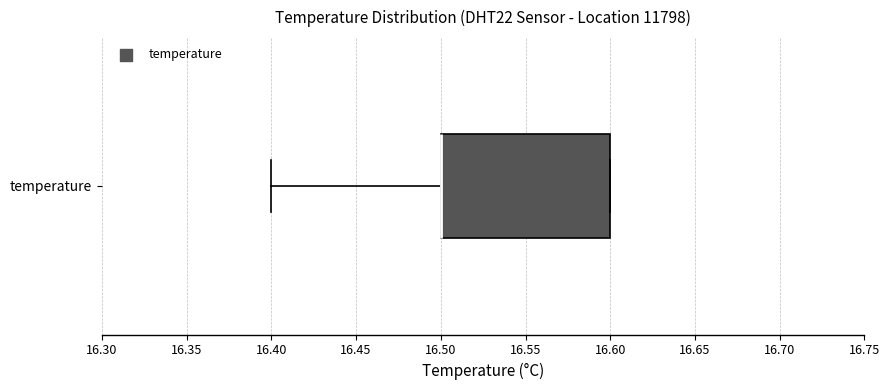

Where does the left whisker of the box for temperature end on the x-axis? The values are not printed on the chart, so give them approximately, as read against the axis.

16.4